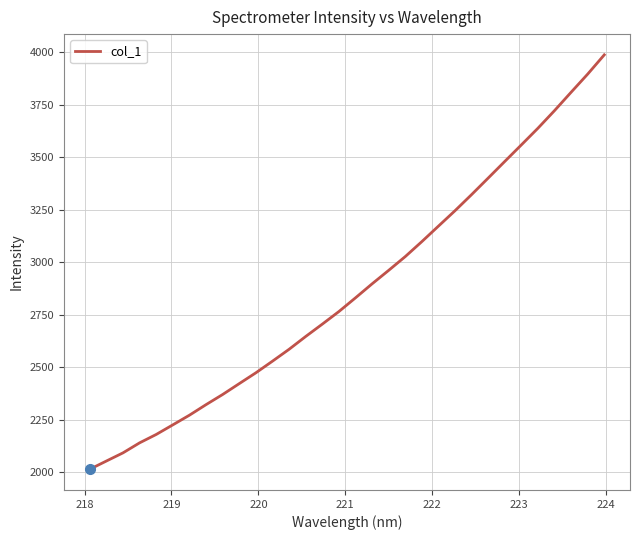

What is the average value?

2870.7